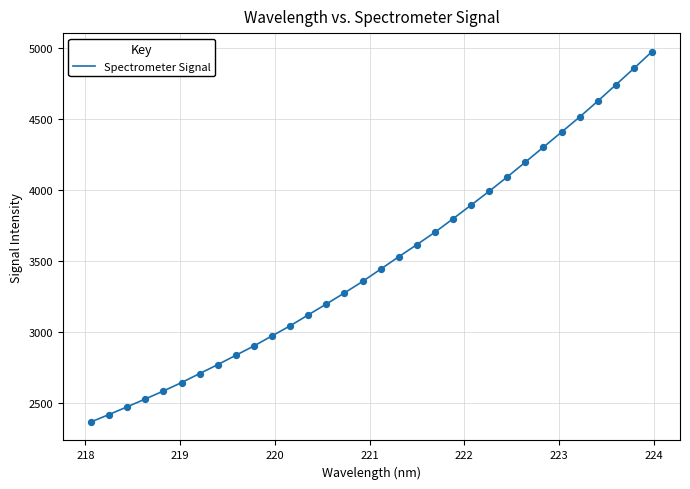

What is the difference between the maximum and minimum values?

2606.2